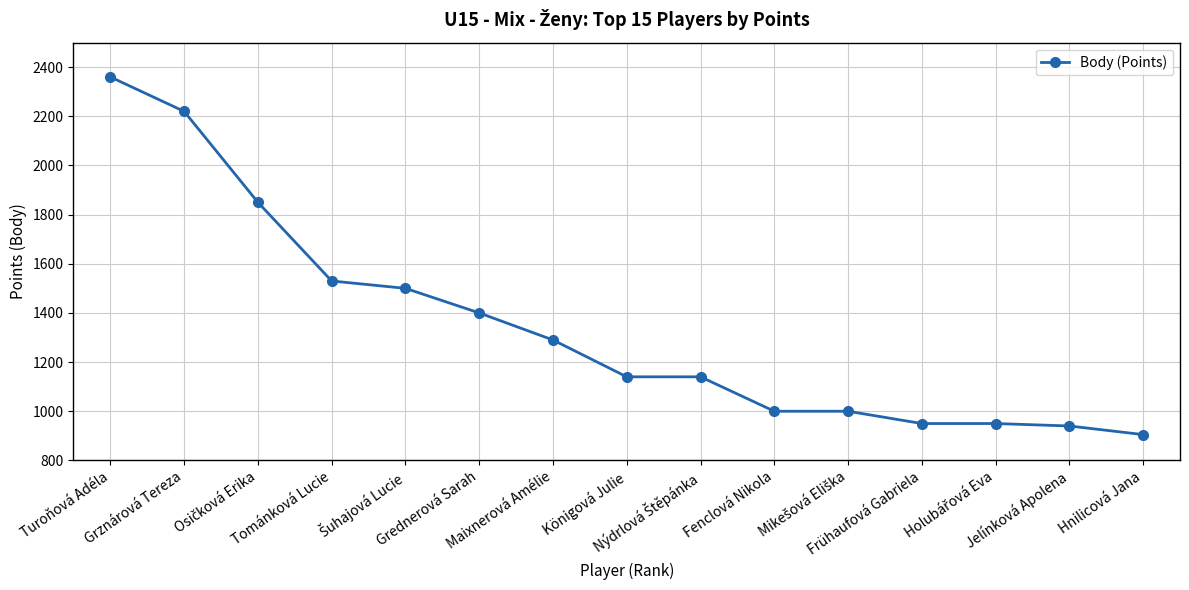

What is the difference between the maximum and second lowest values?

1420